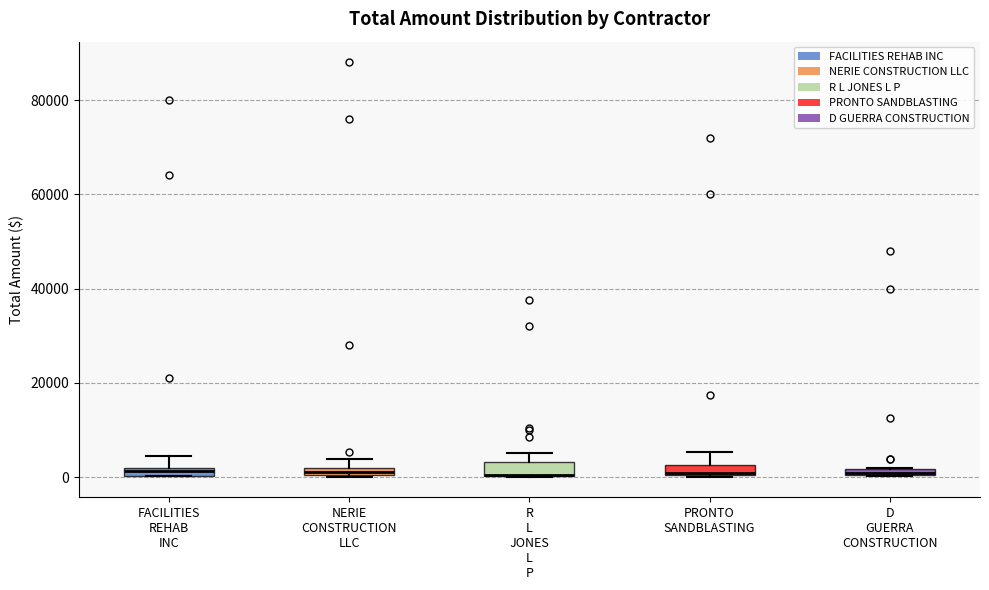

Where is the lower edge of the box for FACILITIES REHAB INC on the y-axis? The values are not printed on the chart, so give them approximately, as read against the axis.

0